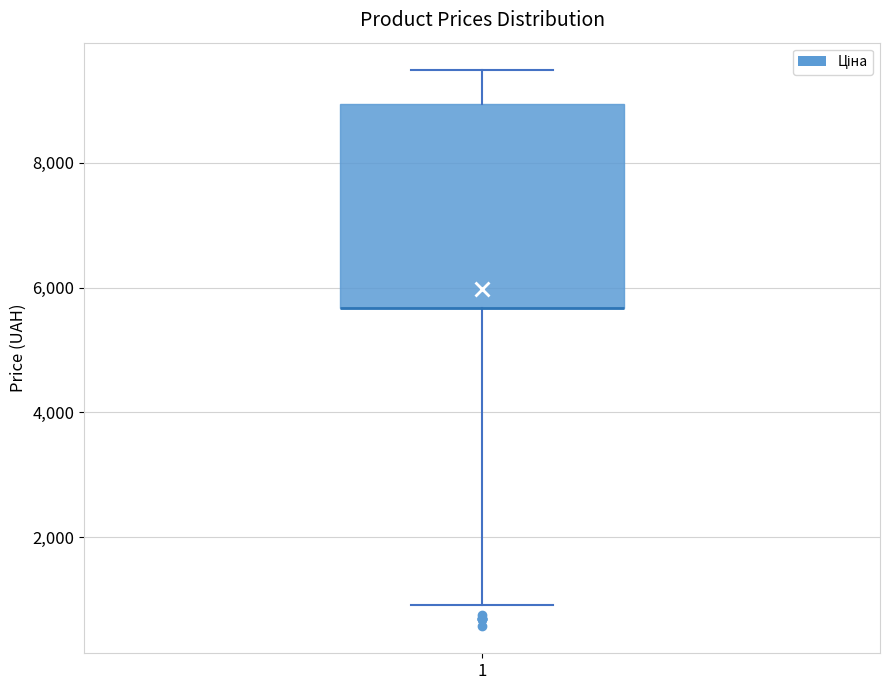

Where is the upper edge of the box at x = 1 on the y-axis? The values are not printed on the chart, so give them approximately, as read against the axis.

9000